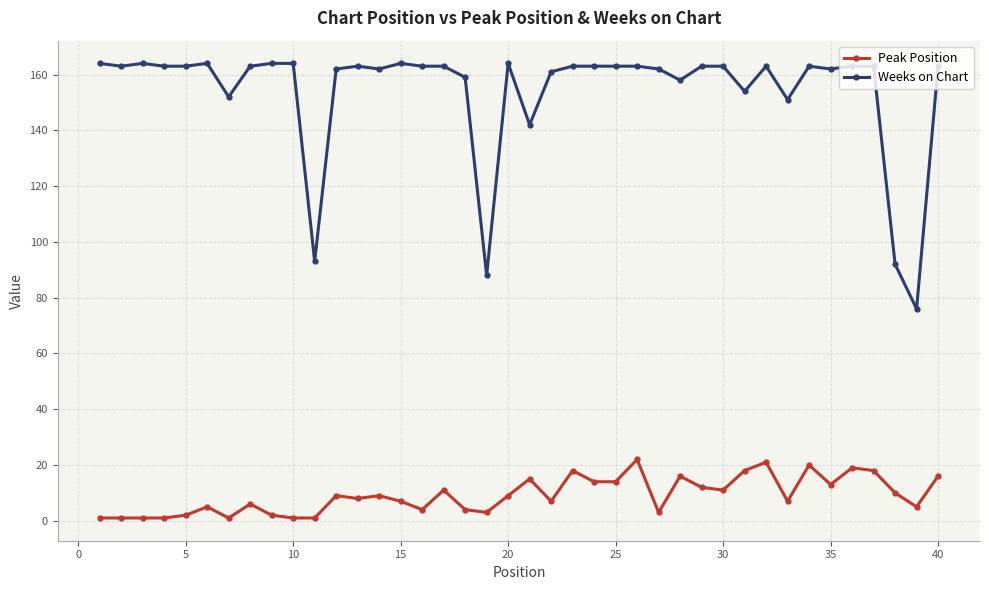

Which series has the largest range (max minus min)?

Weeks on Chart